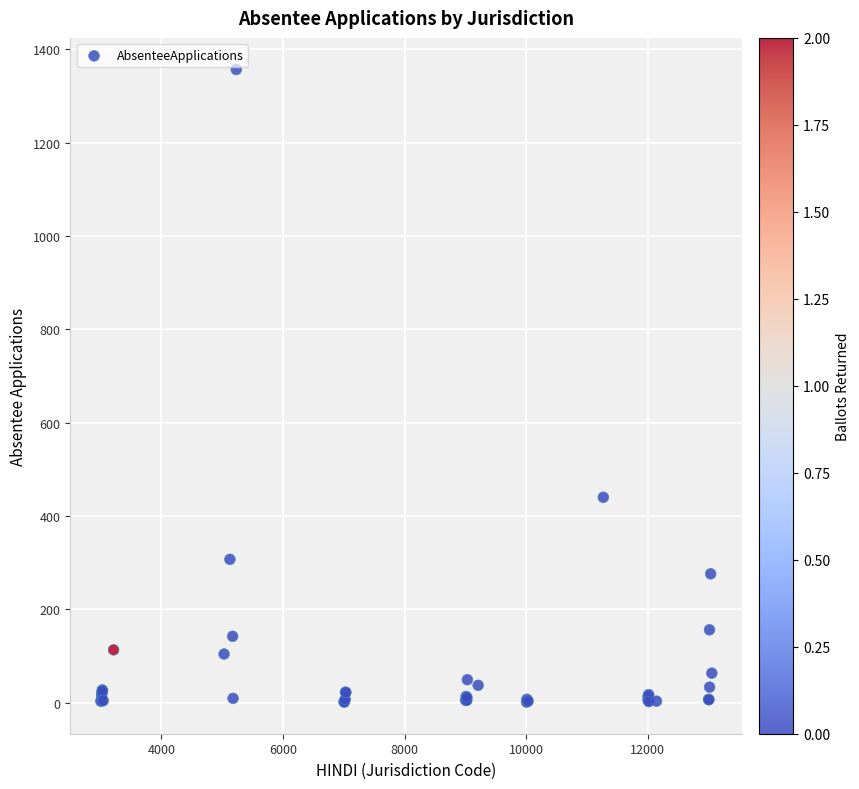

What Y value in the scatter plot is closest to 679?

440